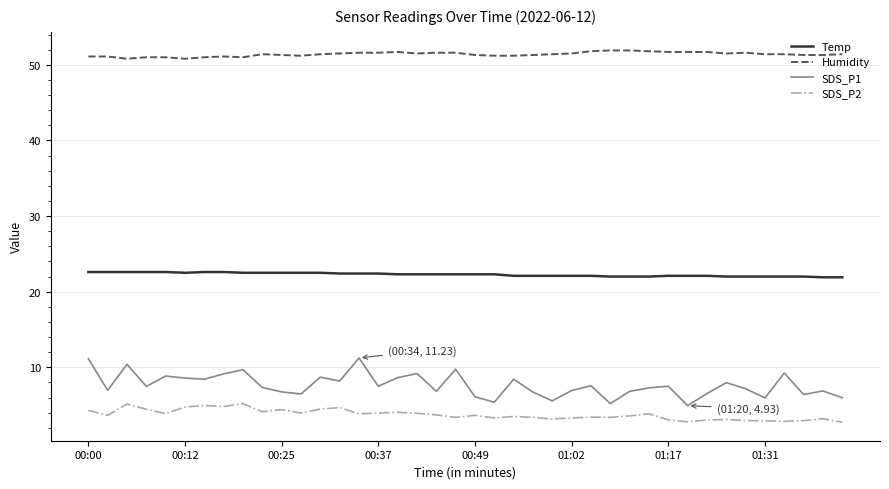

Which series has the largest total across all categories?

Humidity